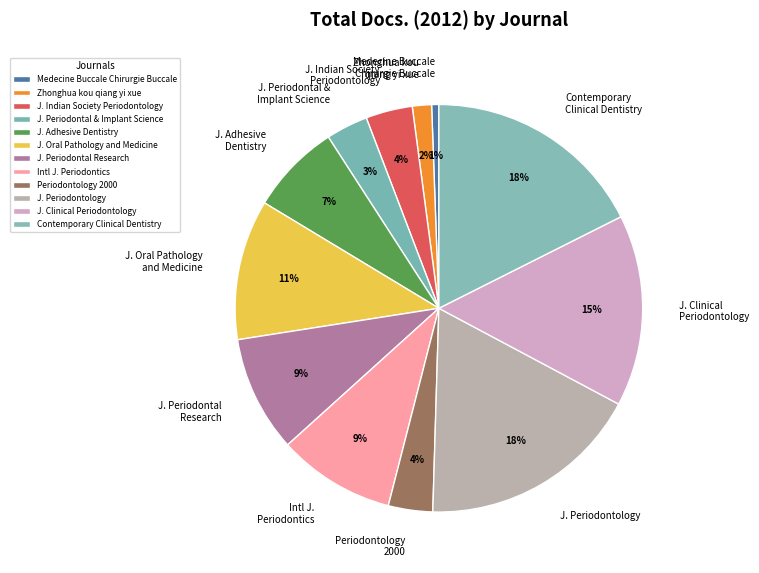

How many segments does this pie chart have?

12